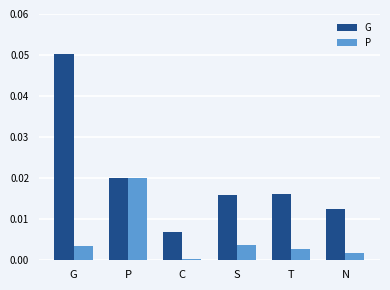

The value of P at P is 0.0. True or false?

True